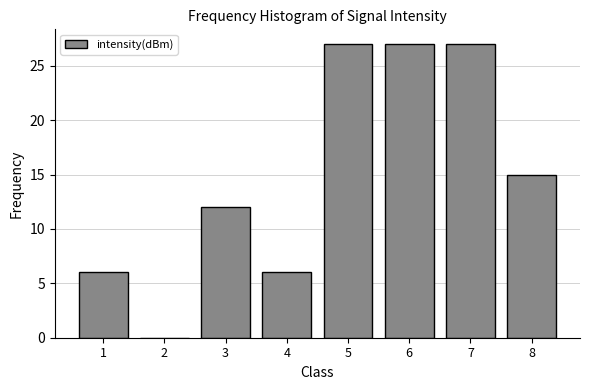

Reading right to left, transcribe all the data shown in this chart.

8=15	7=27	6=27	5=27	4=6	3=12	2=0	1=6